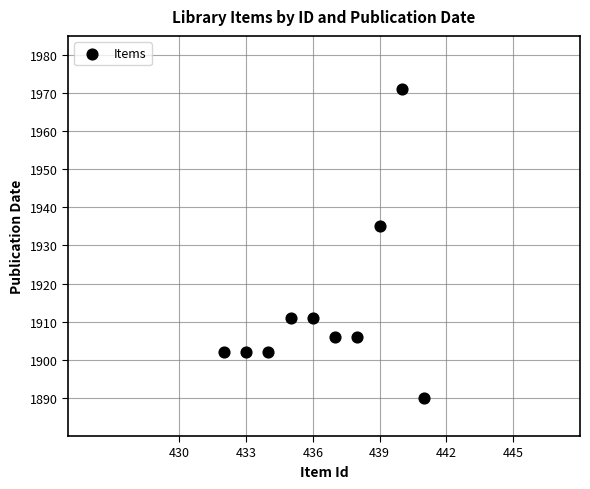

What is the average Y value?

1914